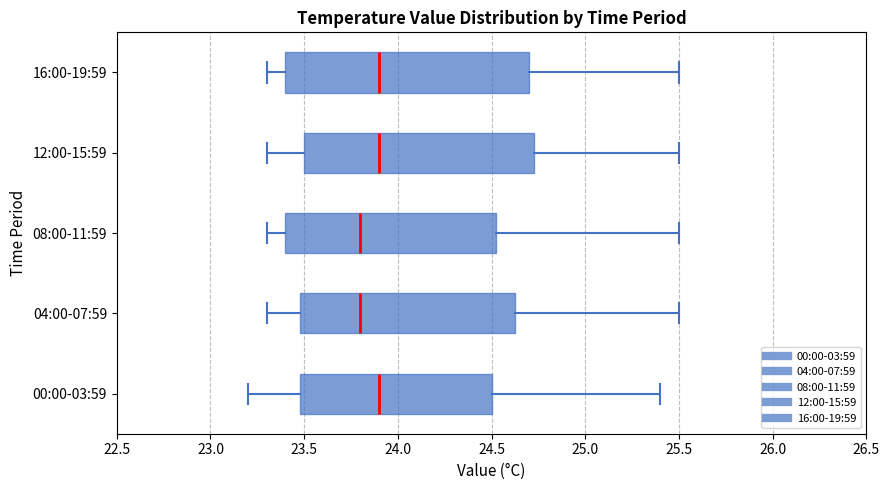

Which box is the widest, from its left edge to its right edge?

16:00-19:59